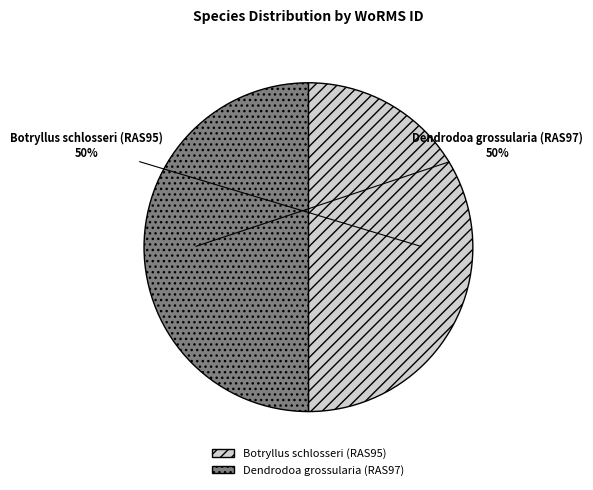

Combined, do Dendrodoa grossularia (RAS97) and Botryllus schlosseri (RAS95) account for over 50%?

Yes